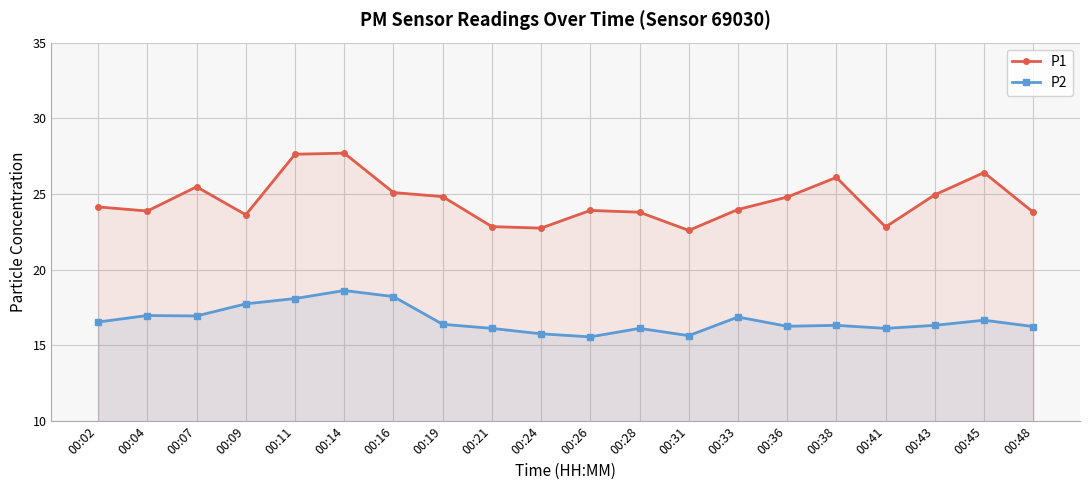

Where is P2 nearest to the value 17?

00:04